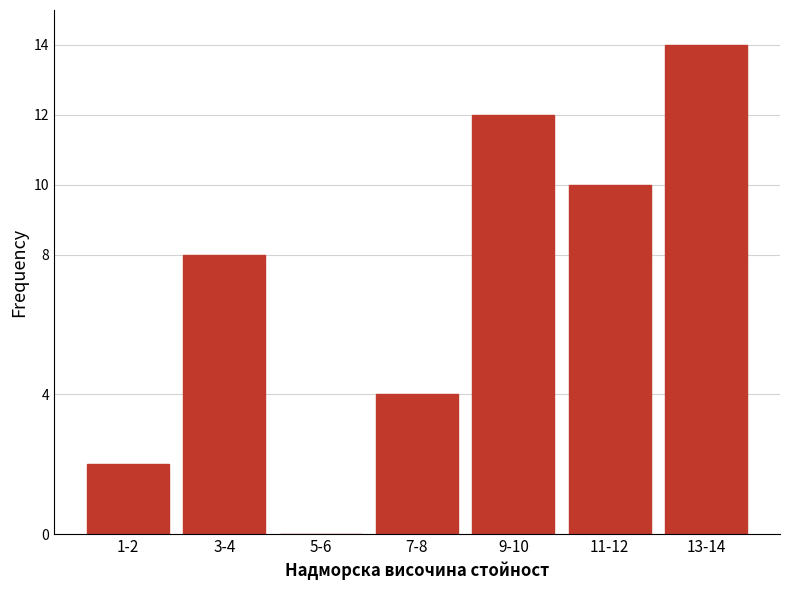

Reading left to right, what are all the values shown in this chart?

1-2=2	3-4=8	5-6=0	7-8=4	9-10=12	11-12=10	13-14=14